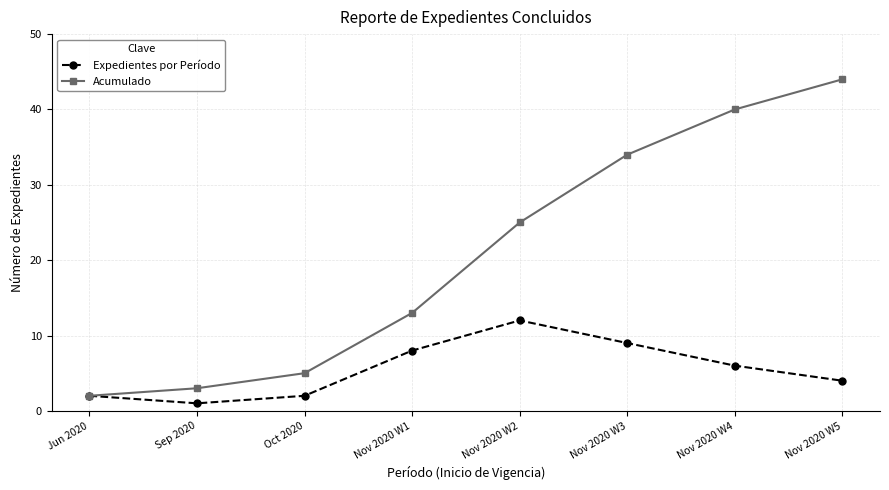

Which series has the widest spread of values?

Acumulado